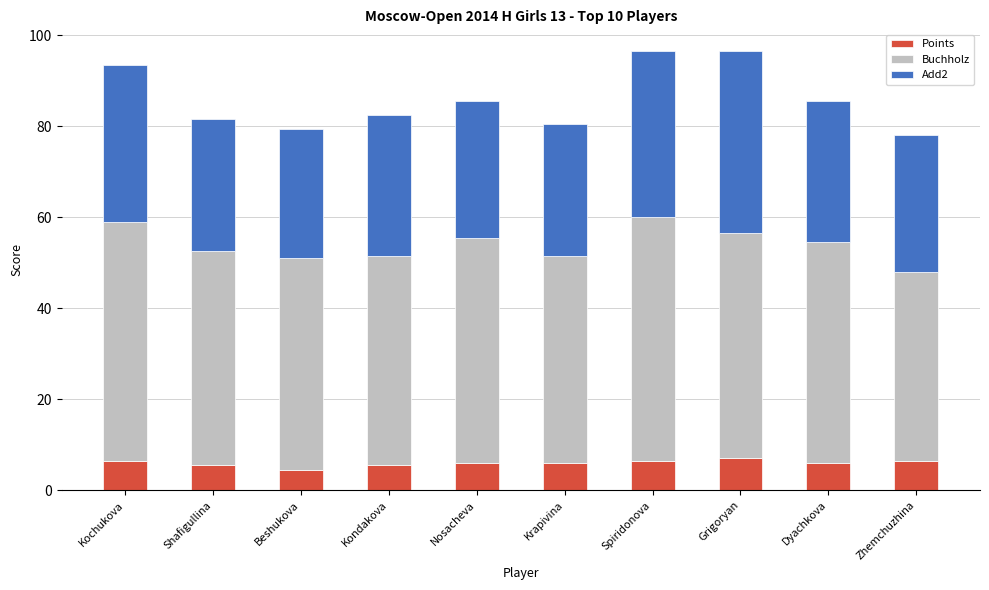

What is the total value across all series at Beshukova?

79.5